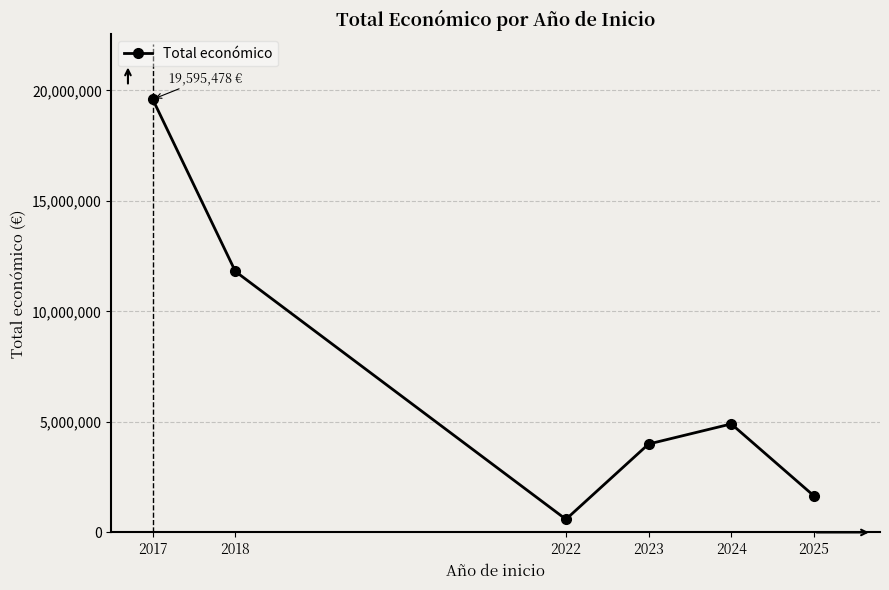

What is the minimum value shown in the chart?

593713